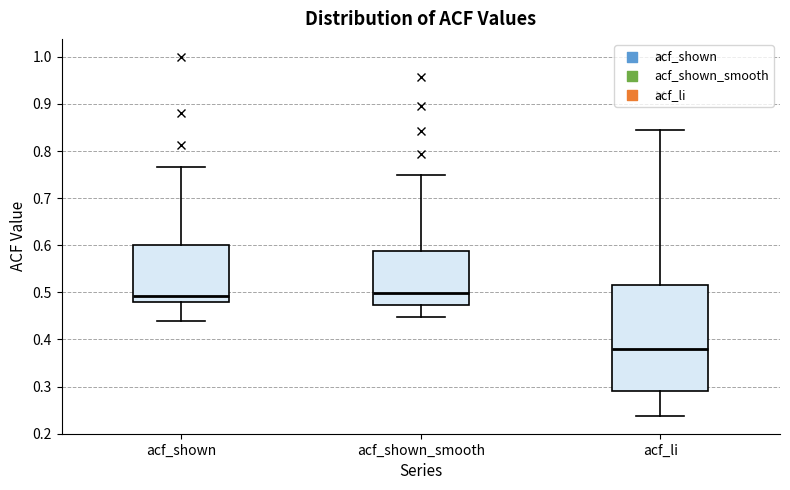

Reading left to right, transcribe this box plot: for each box, give where its median line is, the range the box spans, and where its two whiskers end, as read against the y-axis. The values are not printed on the chart, so give them approximately, as read against the axis.

acf_shown: median 0.49, box 0.48 to 0.60, whiskers 0.44 to 0.77
acf_shown_smooth: median 0.50, box 0.47 to 0.59, whiskers 0.45 to 0.75
acf_li: median 0.38, box 0.29 to 0.52, whiskers 0.24 to 0.84